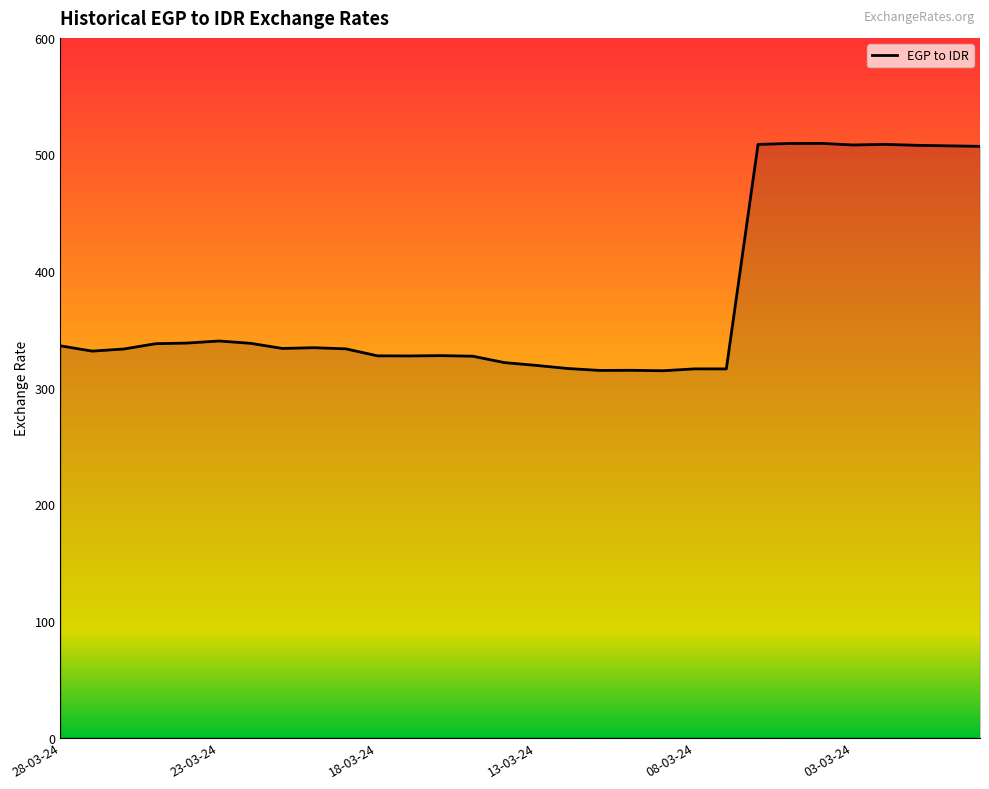

What is the difference between the maximum and minimum values?

195.0